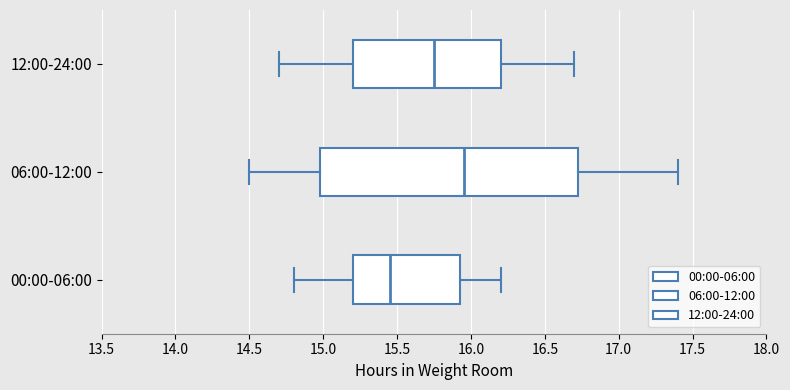

Where is the right edge of the box for 06:00-12:00 on the x-axis? The values are not printed on the chart, so give them approximately, as read against the axis.

16.75